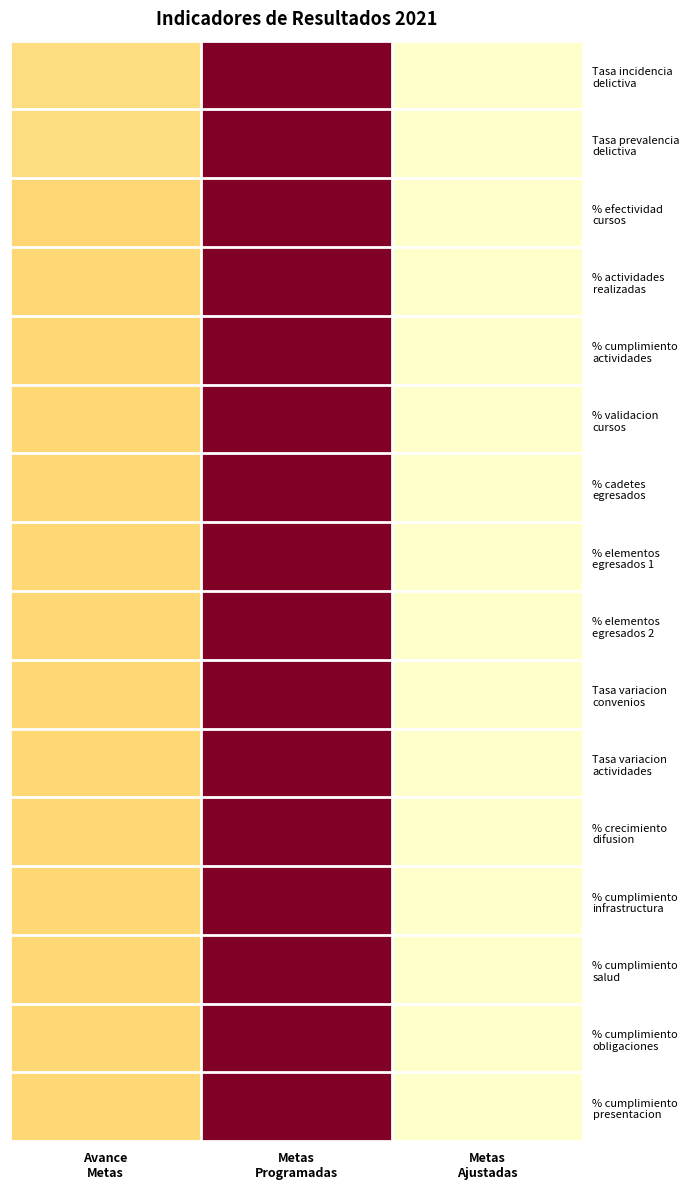

At which category does the chart reach its minimum across all series?

Metas
Ajustadas